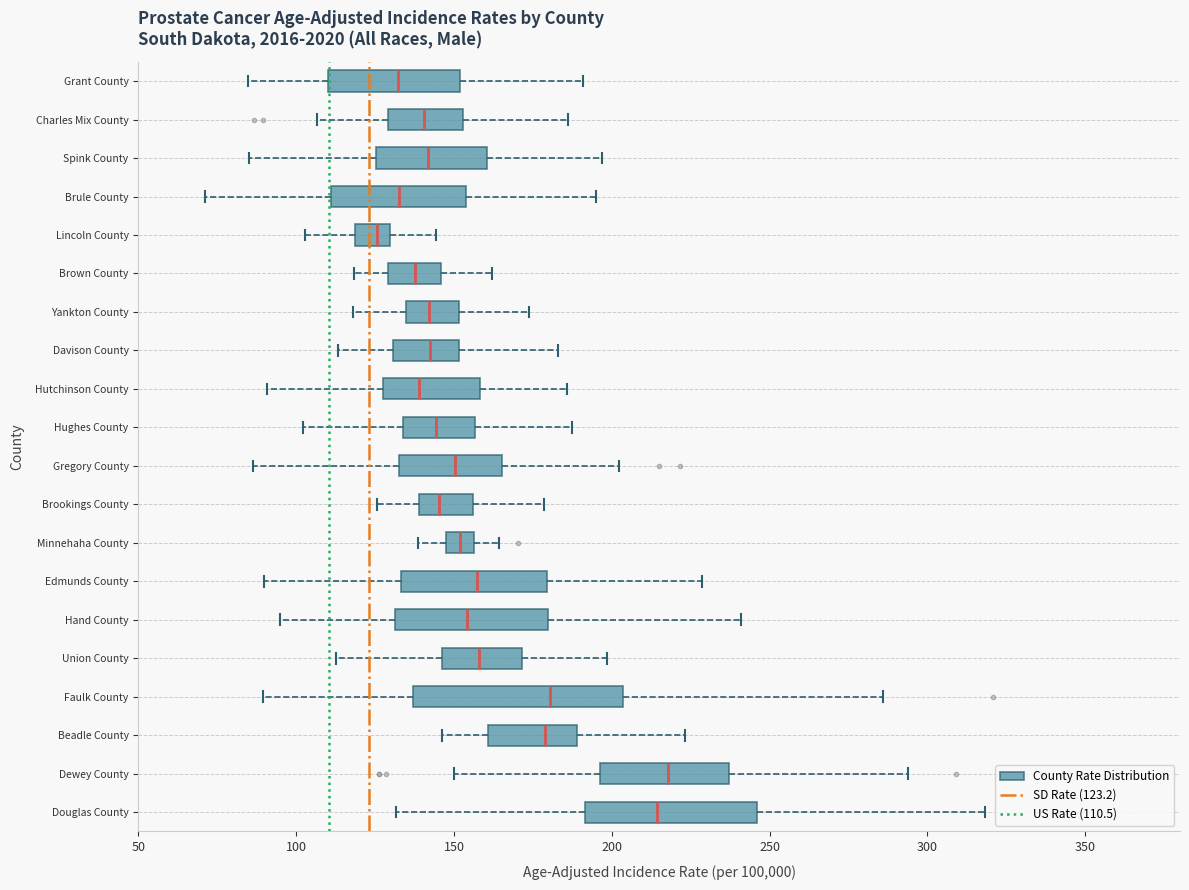

Where does the right whisker of the box for Hand County end on the x-axis? The values are not printed on the chart, so give them approximately, as read against the axis.

240